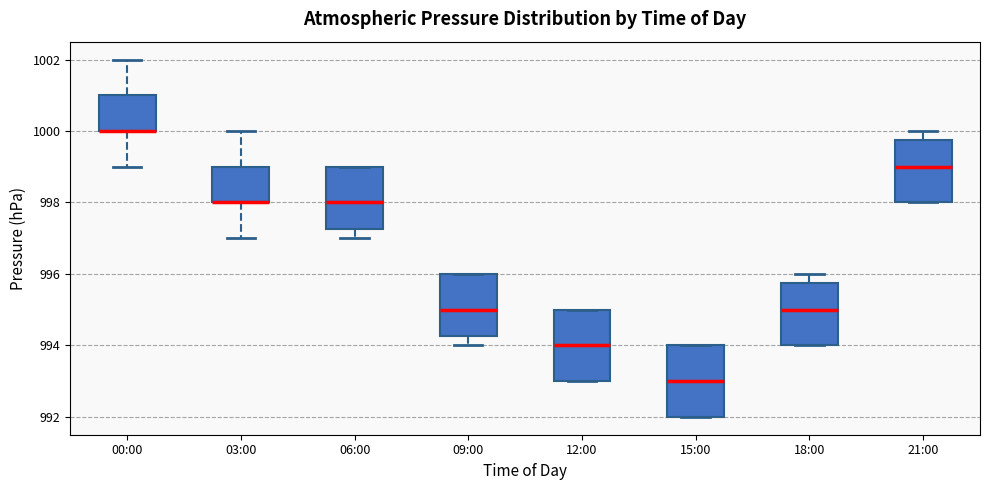

Reading left to right, transcribe this box plot: for each box, give where its median line is, the range the box spans, and where its two whiskers end, as read against the y-axis. The values are not printed on the chart, so give them approximately, as read against the axis.

00:00: median 1000.0 (drawn on the box's lower edge), box 1000.0 to 1001.0, whiskers 999.0 to 1002.0
03:00: median 998.0 (drawn on the box's lower edge), box 998.0 to 999.0, whiskers 997.0 to 1000.0
06:00: median 998.0, box 997.2 to 999.0, whiskers 997.0 to 999.0
09:00: median 995.0, box 994.2 to 996.0, whiskers 994.0 to 996.0
12:00: median 994.0, box 993.0 to 995.0, whiskers 993.0 to 995.0
15:00: median 993.0, box 992.0 to 994.0, whiskers 992.0 to 994.0
18:00: median 995.0, box 994.0 to 995.8, whiskers 994.0 to 996.0
21:00: median 999.0, box 998.0 to 999.8, whiskers 998.0 to 1000.0